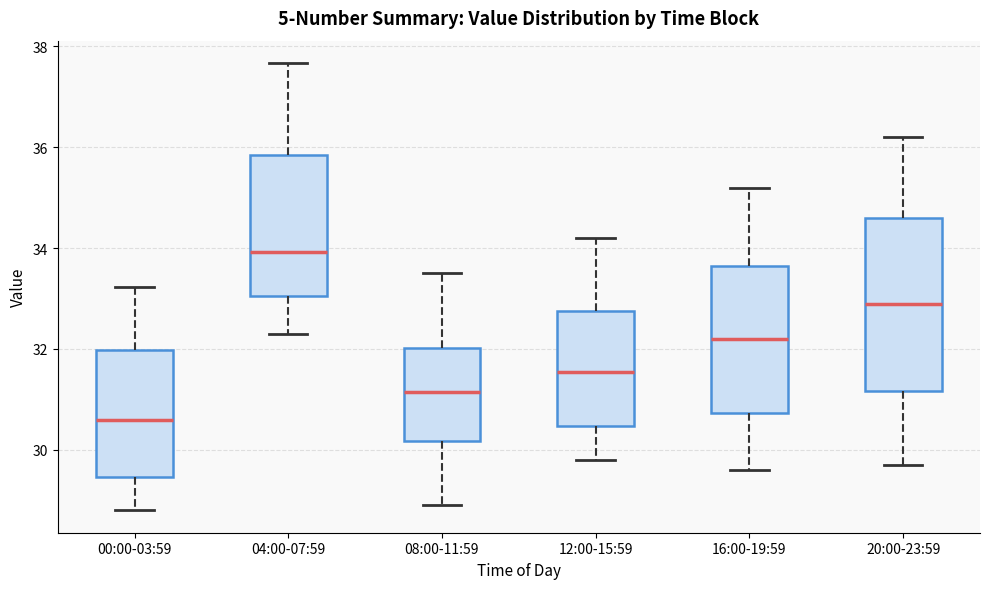

Comparing the boxes themselves (not the whiskers), which one is the tallest?

20:00-23:59